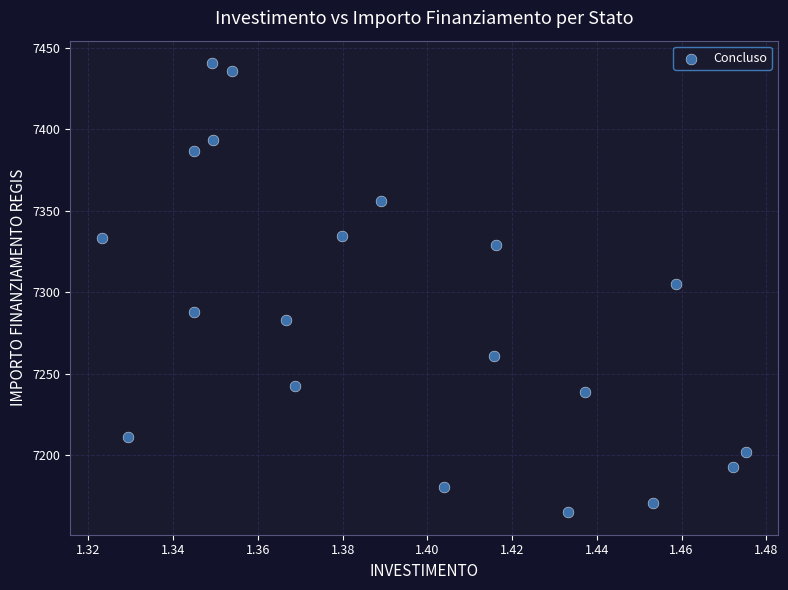

What is the range of Y values (max minus min)?

275.8